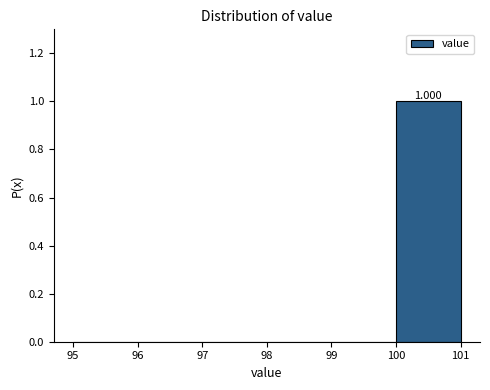

Over which range of the x-axis is the bar tallest?

100 to 101